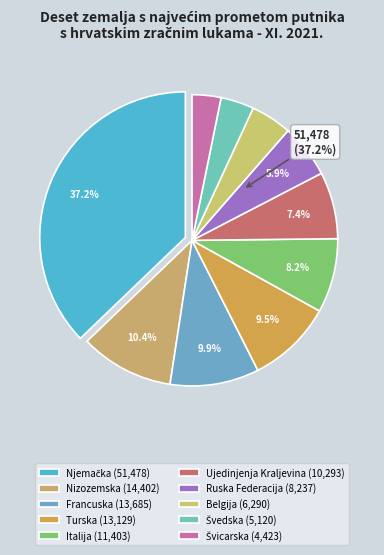

What is the ratio of the value at Italija to the value at Njemačka?

0.2